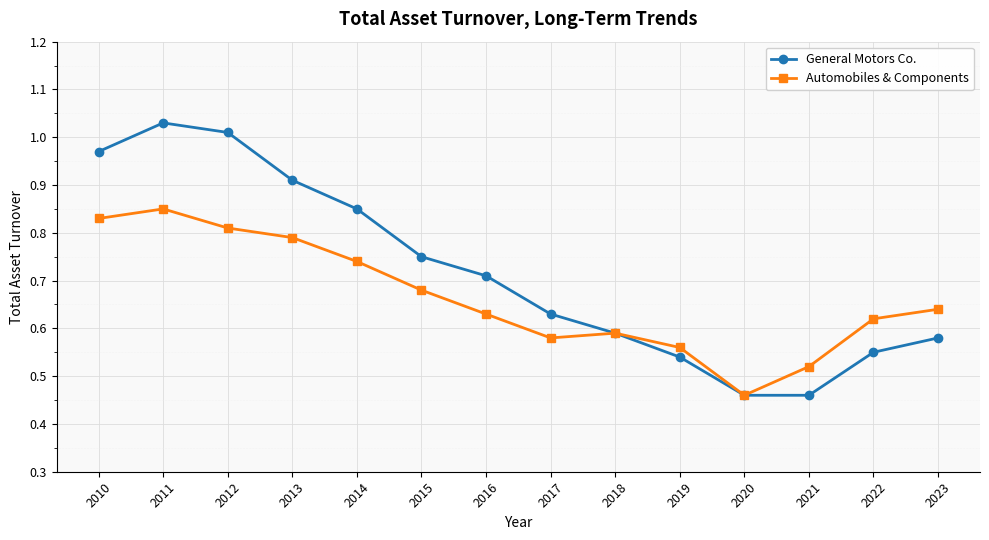

What is the difference between the maximum and minimum values in the Automobiles & Components series?

0.4